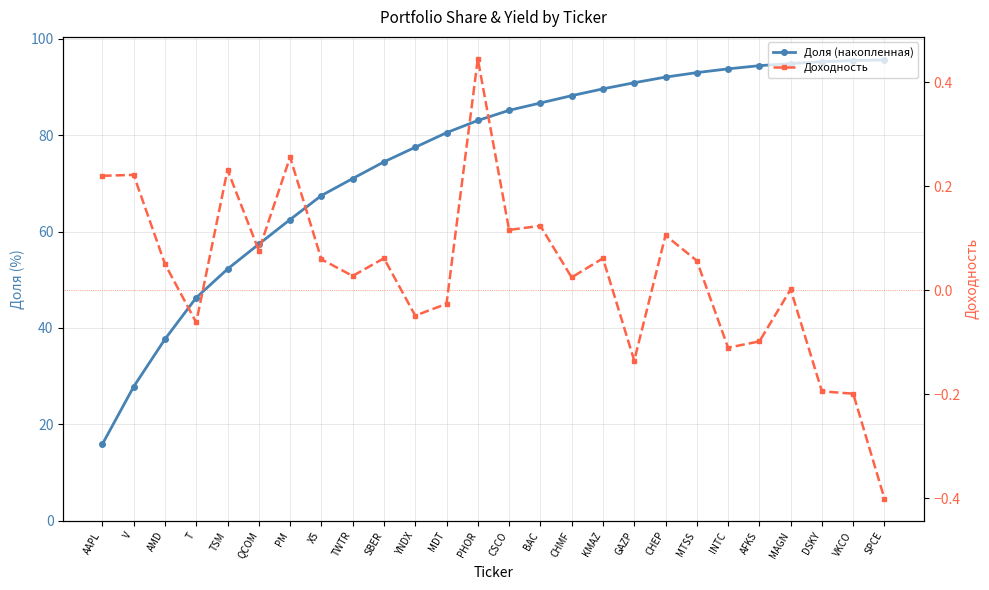

What is the approximate value of Доходность at AAPL?

0.2